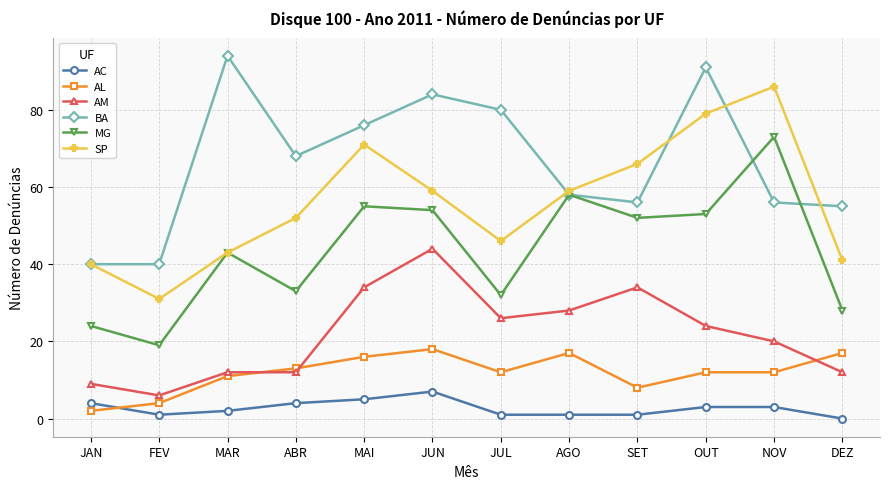

List the series in order of their peak value, highest first.

BA, SP, MG, AM, AL, AC